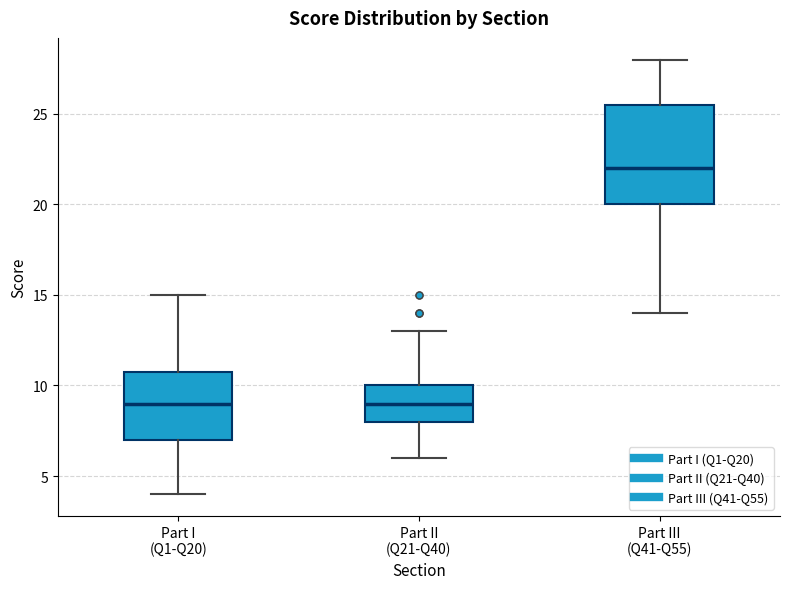

Where does the upper whisker of the box for Part III (Q41-Q55) end on the y-axis? The values are not printed on the chart, so give them approximately, as read against the axis.

28.0